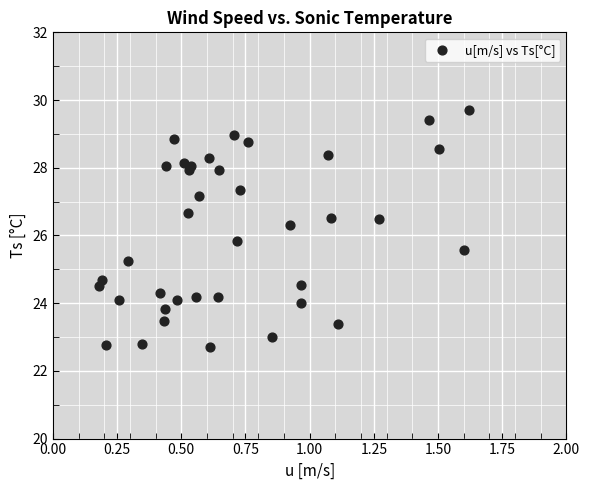

What Y value in the scatter plot is closest to 26?

25.8